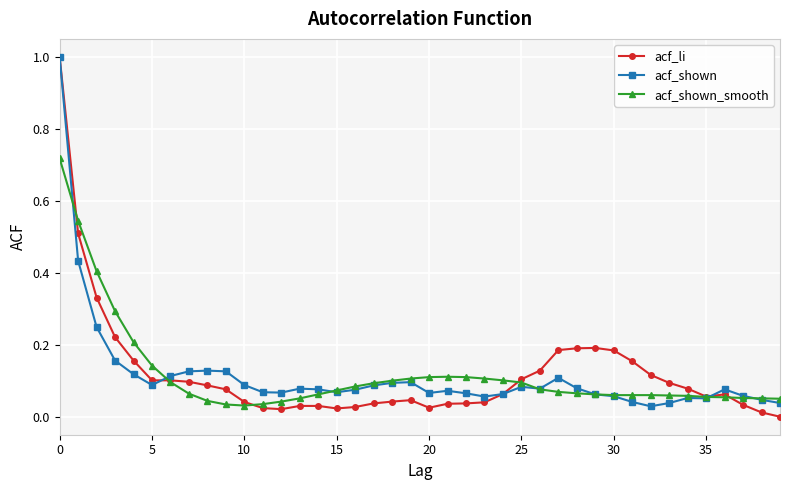

What is the highest value of the acf_shown series?

1.0